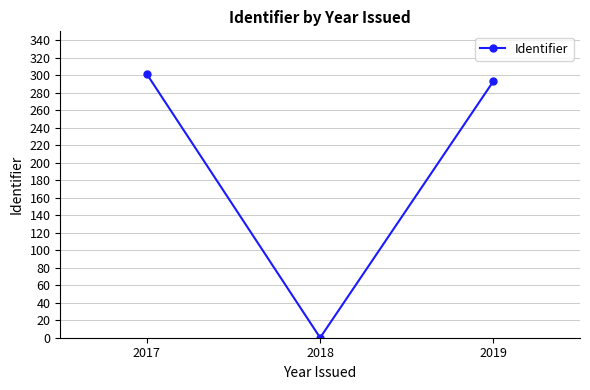

Which has a higher value, 2019 or 2018?

2019